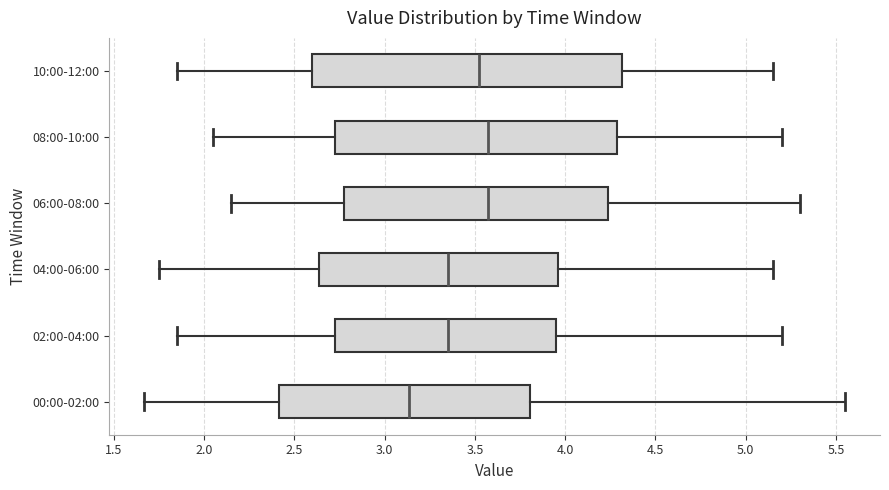

Comparing the boxes themselves (not the whiskers), which one is the widest?

10:00-12:00